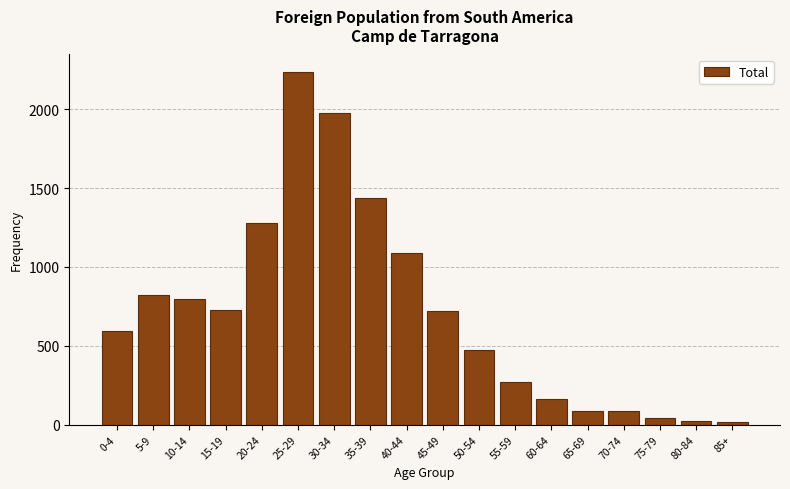

The chart shows a value of 86 at 70-74. True or false?

True